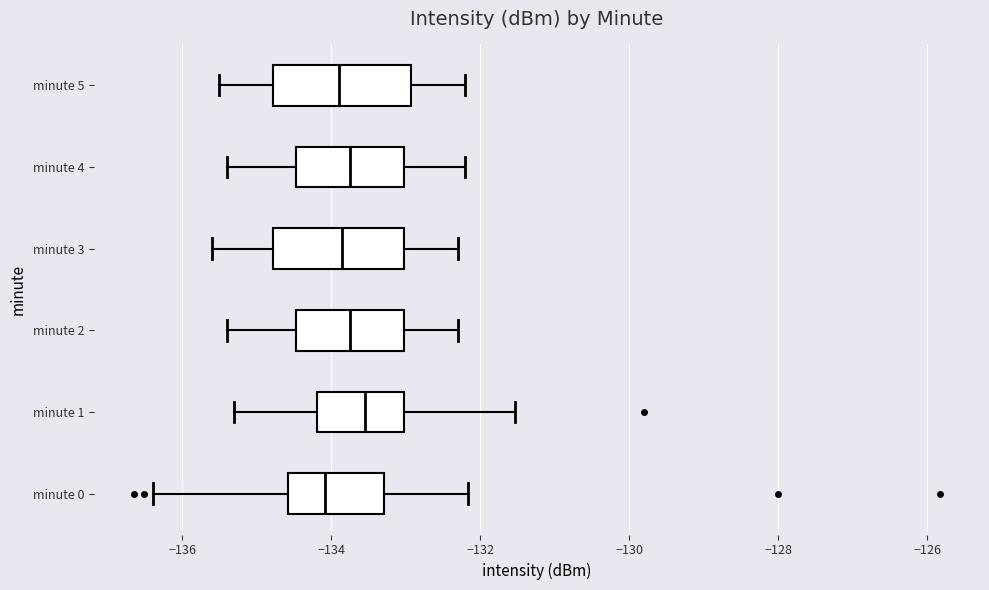

Reading bottom to top, read every box against the x-axis: the position of its median line, the range the box covers, and the ends of its whiskers. The values are not printed on the chart, so give them approximately, as read against the axis.

minute 0: median -134.0, box -134.6 to -133.2, whiskers -136.4 to -132.2
minute 1: median -133.6, box -134.2 to -133.0, whiskers -135.4 to -131.6
minute 2: median -133.8, box -134.4 to -133.0, whiskers -135.4 to -132.2
minute 3: median -133.8, box -134.8 to -133.0, whiskers -135.6 to -132.2
minute 4: median -133.8, box -134.4 to -133.0, whiskers -135.4 to -132.2
minute 5: median -133.8, box -134.8 to -133.0, whiskers -135.4 to -132.2